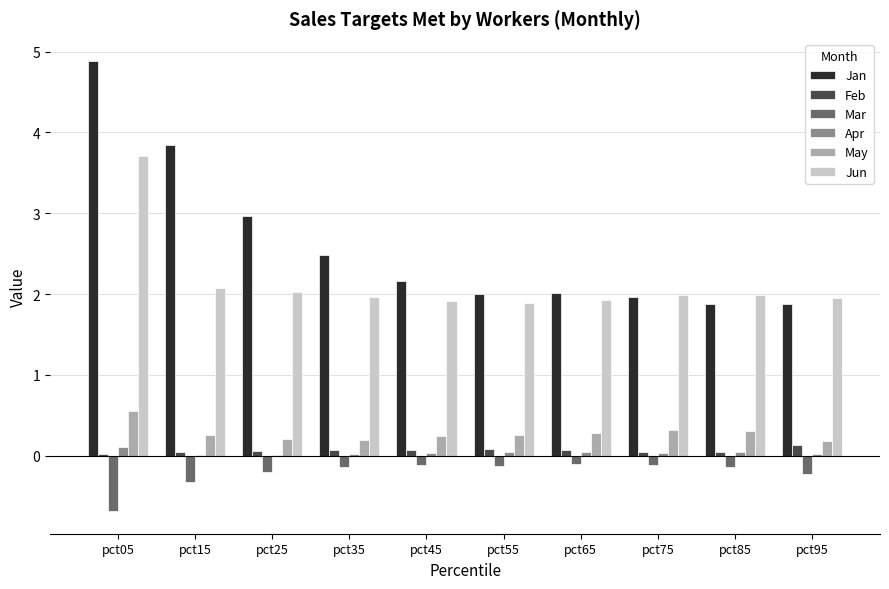

True or false: May has a value of 0.2 at pct25.

True